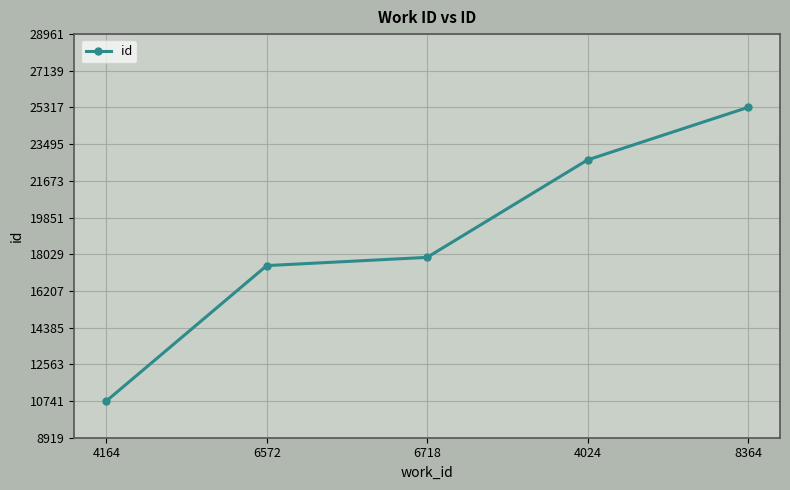

How many data points are less than 17875?

2